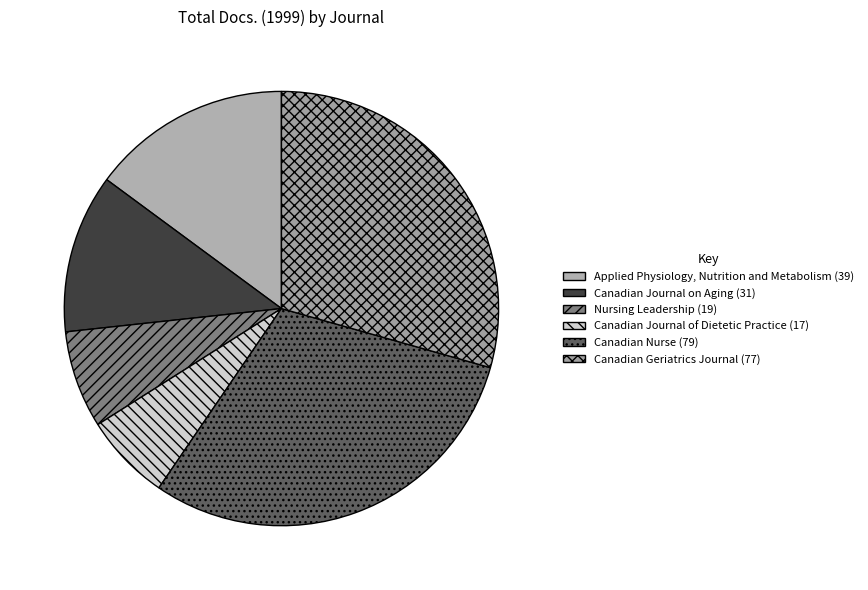

What is the change in value from Canadian Journal on Aging to Canadian Journal of Dietetic Practice?

-14